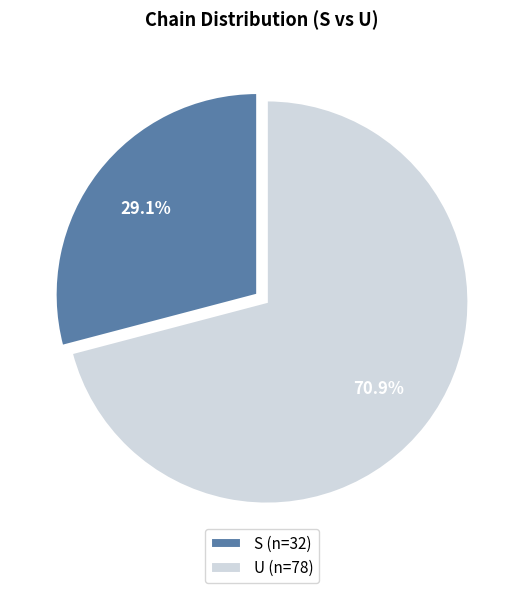

Approximately how many times larger is the value at S compared to U?

0.4